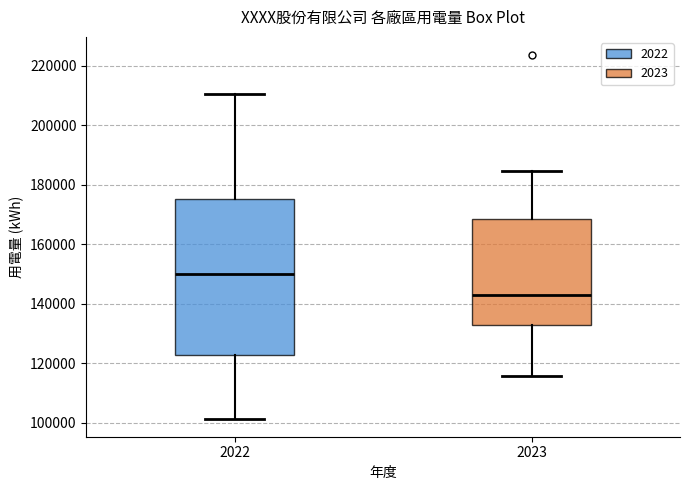

Reading left to right, read every box against the y-axis: the position of its median line, the range the box covers, and the ends of its whiskers. The values are not printed on the chart, so give them approximately, as read against the axis.

2022: median 150000, box 122000 to 176000, whiskers 102000 to 210000
2023: median 142000, box 132000 to 168000, whiskers 116000 to 184000